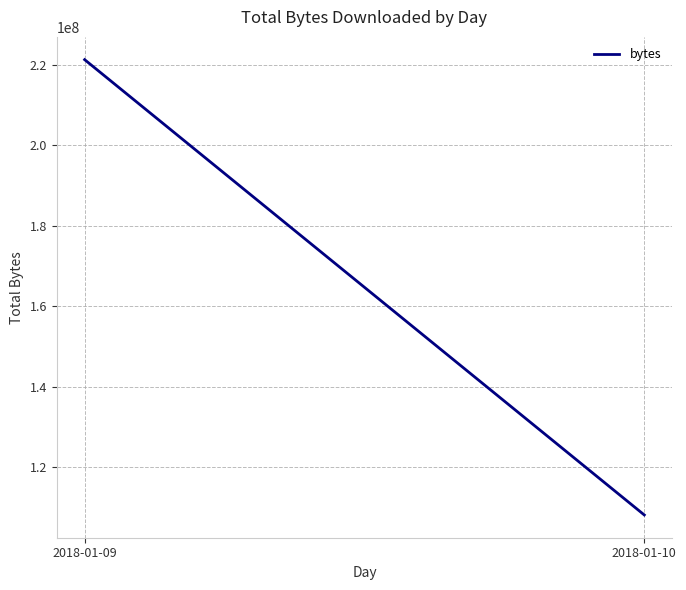

Count the number of categories in the chart.

2